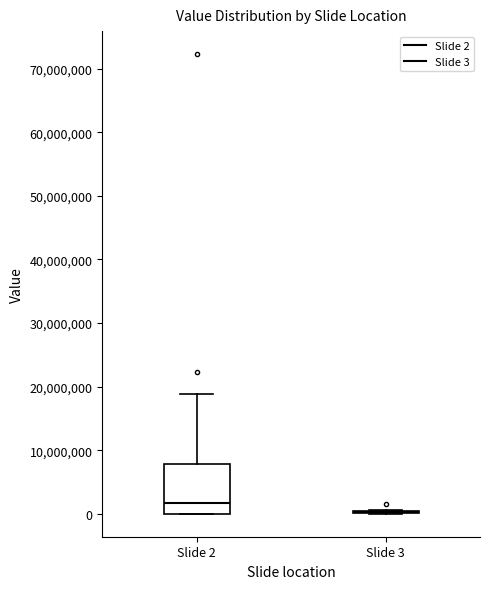

Reading left to right, read every box against the y-axis: the position of its median line, the range the box covers, and the ends of its whiskers. The values are not printed on the chart, so give them approximately, as read against the axis.

Slide 2: median 2000000, box 0 to 8000000, whiskers 0 to 19000000
Slide 3: box collapsed to a line at 0, whiskers 0 to 1000000